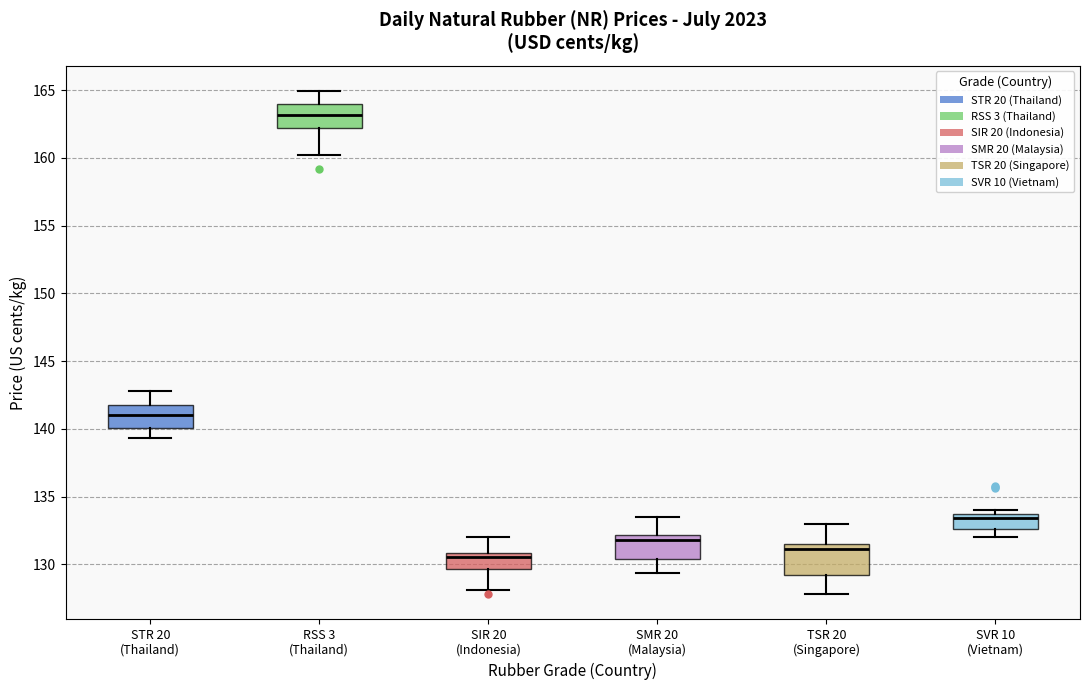

Reading left to right, transcribe this box plot: for each box, give where its median line is, the range the box spans, and where its two whiskers end, as read against the y-axis. The values are not printed on the chart, so give them approximately, as read against the axis.

STR 20 (Thailand): median 141.0, box 140.0 to 142.0, whiskers 139.5 to 143.0
RSS 3 (Thailand): median 163.0, box 162.0 to 164.0, whiskers 160.0 to 165.0
SIR 20 (Indonesia): median 130.5, box 129.5 to 131.0, whiskers 128.0 to 132.0
SMR 20 (Malaysia): median 132.0 (just below the box's upper edge), box 130.5 to 132.0, whiskers 129.5 to 133.5
TSR 20 (Singapore): median 131.0, box 129.0 to 131.5, whiskers 128.0 to 133.0
SVR 10 (Vietnam): median 133.5 (just below the box's upper edge), box 132.5 to 133.5, whiskers 132.0 to 134.0